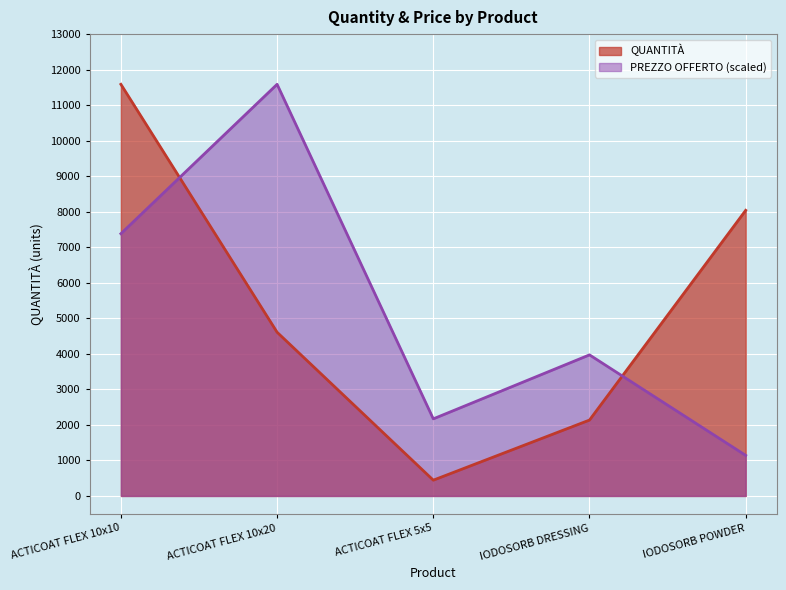

At which category does QUANTITÀ reach its first local valley?

ACTICOAT FLEX 5x5